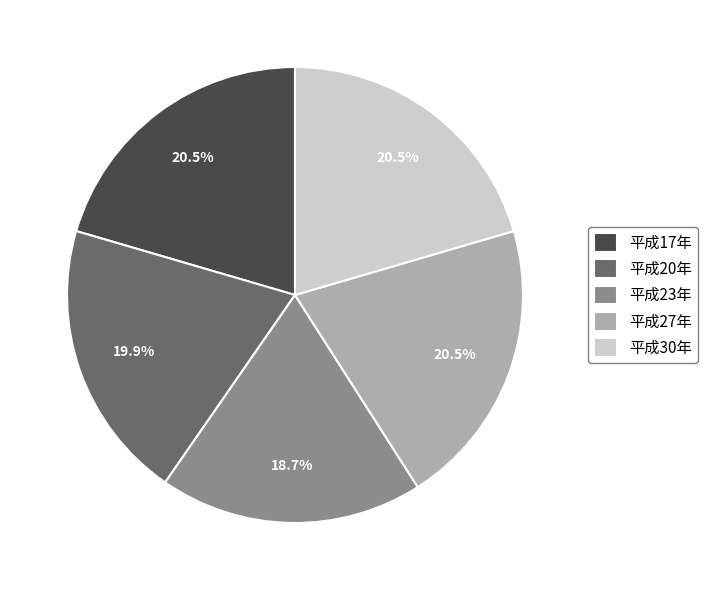

Between 平成30年 and 平成20年, which is larger?

平成30年